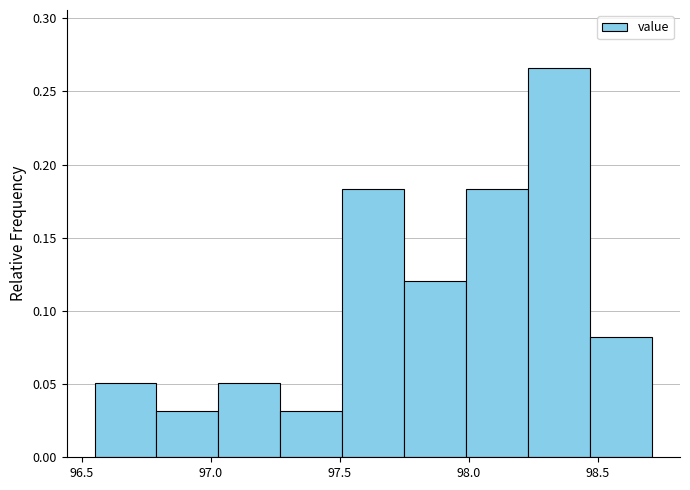

Which range on the x-axis has the tallest bar?

98.23 to 98.47